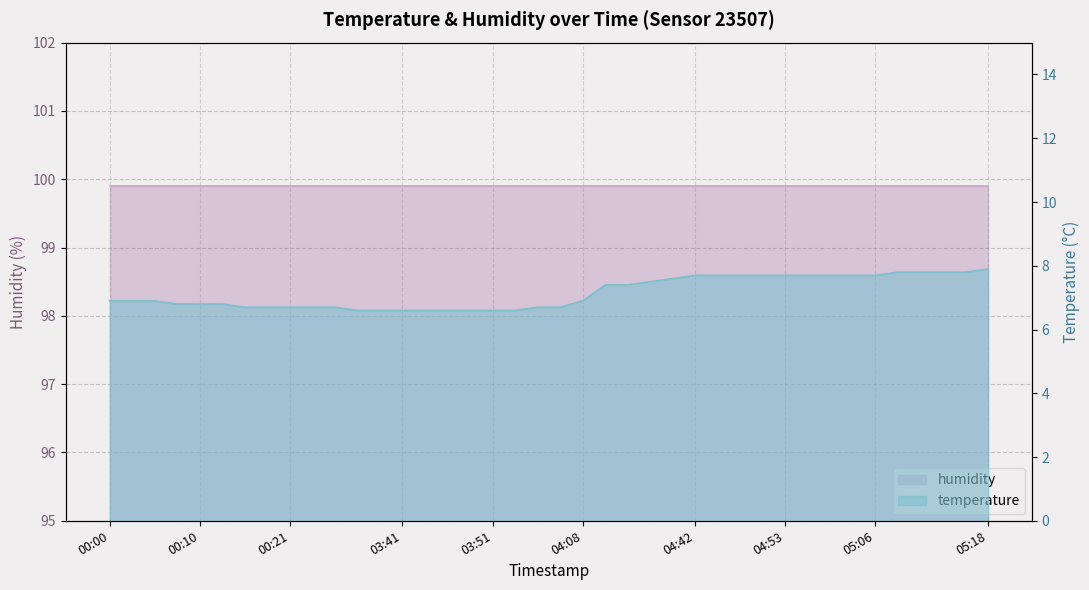

Read the value at 00:15.

6.7